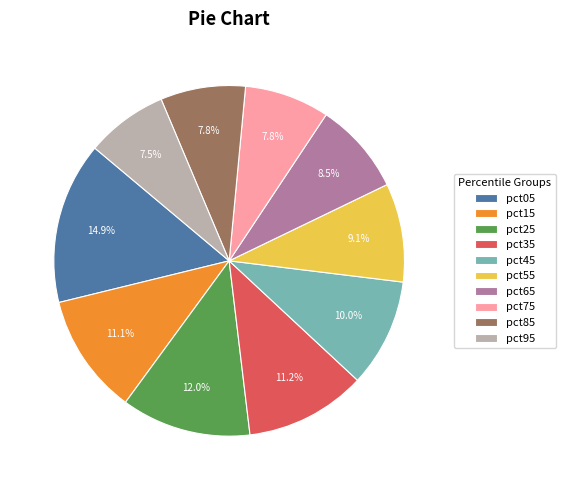

To the nearest percent, what percentage of the pie is pct55?

9%